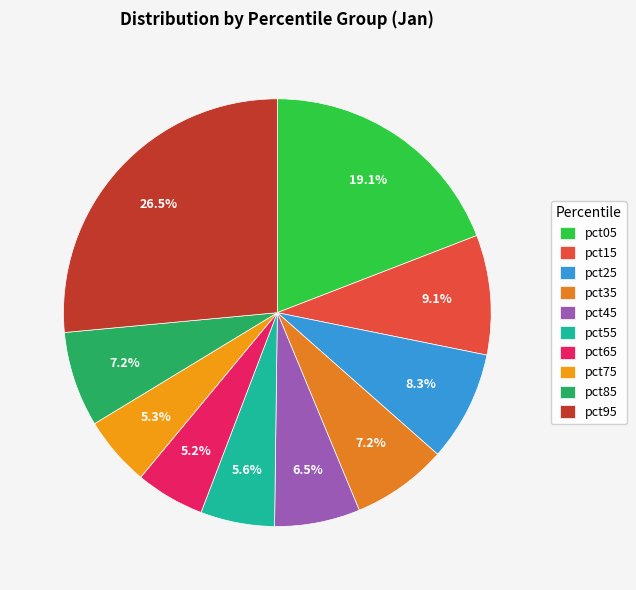

How many slices are in this pie chart?

10